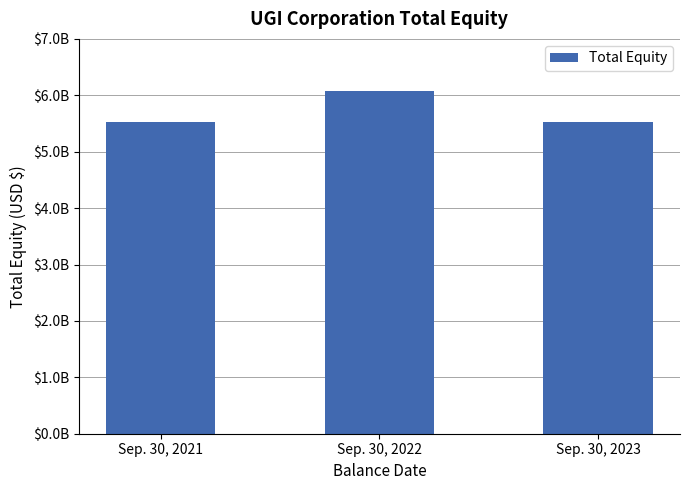

Are the bars horizontal?

No